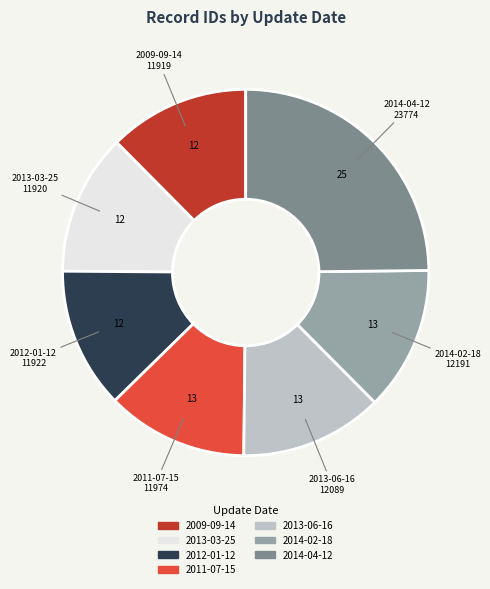

Which category has the biggest portion of the pie?

2014-04-12